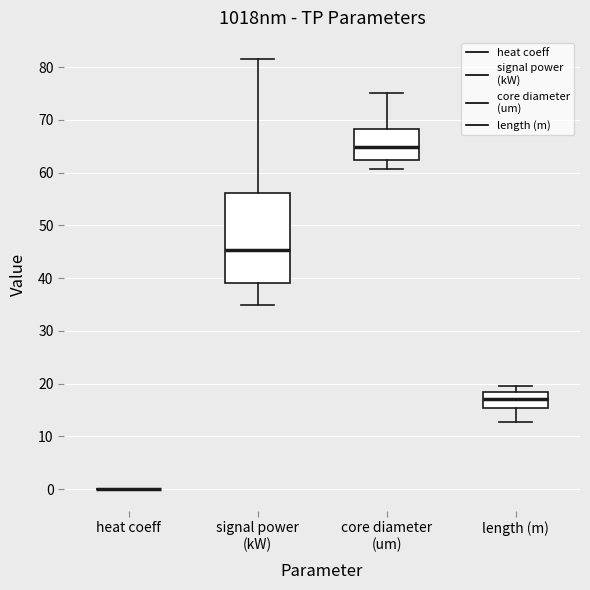

Reading left to right, read every box against the y-axis: the position of its median line, the range the box covers, and the ends of its whiskers. The values are not printed on the chart, so give them approximately, as read against the axis.

heat coeff: box collapsed to a line at 0, whiskers 0 to 0
signal power (kW): median 45, box 39 to 56, whiskers 35 to 81
core diameter (um): median 65, box 62 to 68, whiskers 61 to 75
length (m): median 17, box 15 to 18, whiskers 13 to 20